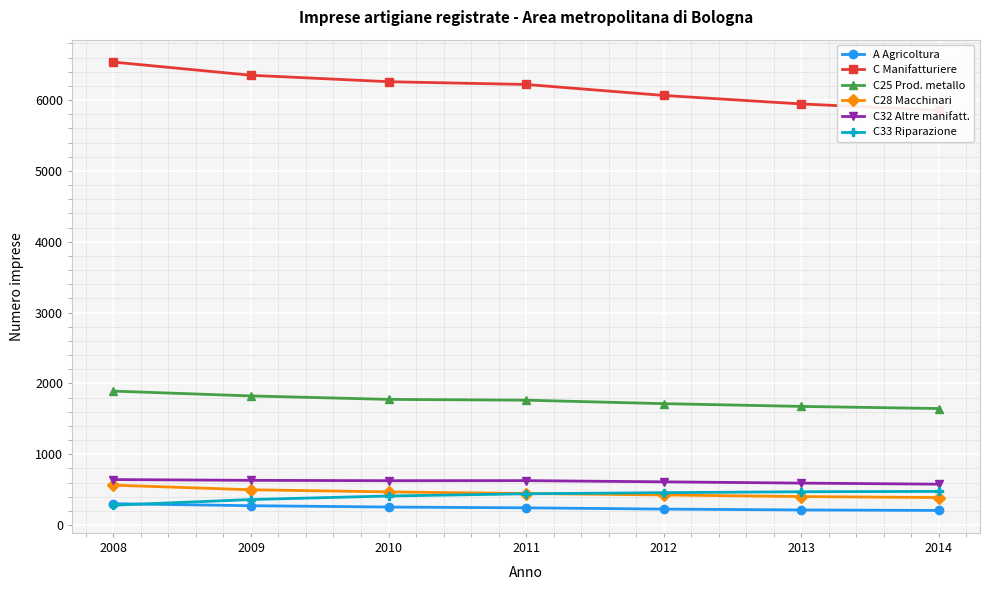

List the series in order of their peak value, lowest first.

A Agricoltura, C33 Riparazione, C28 Macchinari, C32 Altre manifatt., C25 Prod. metallo, C Manifatturiere